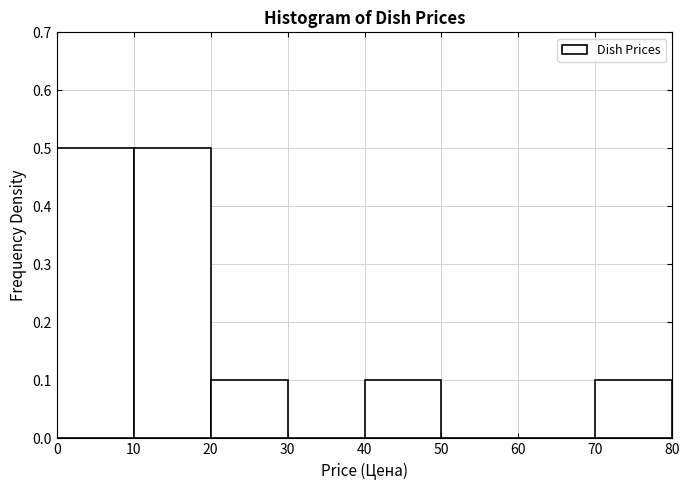

Reading left to right, list every bar in this chart as the range it spans on the x-axis followed by its height. The values are not printed on the chart, so give them approximately, as read against the axis.

0 to 10: 0.5
10 to 20: 0.5
20 to 30: 0.1
30 to 40: 0
40 to 50: 0.1
50 to 60: 0
60 to 70: 0
70 to 80: 0.1